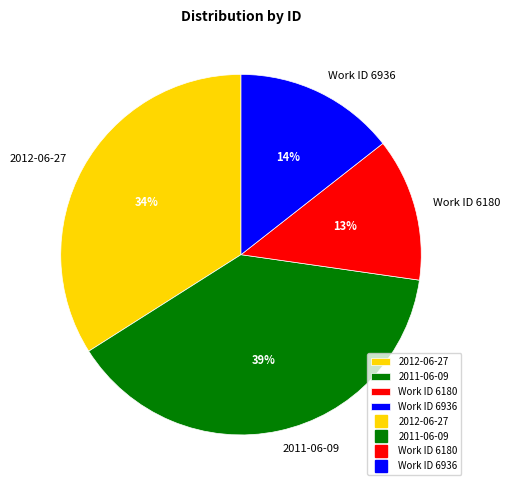

Do Work ID 6936 and Work ID 6180 together represent more than half of the pie?

No